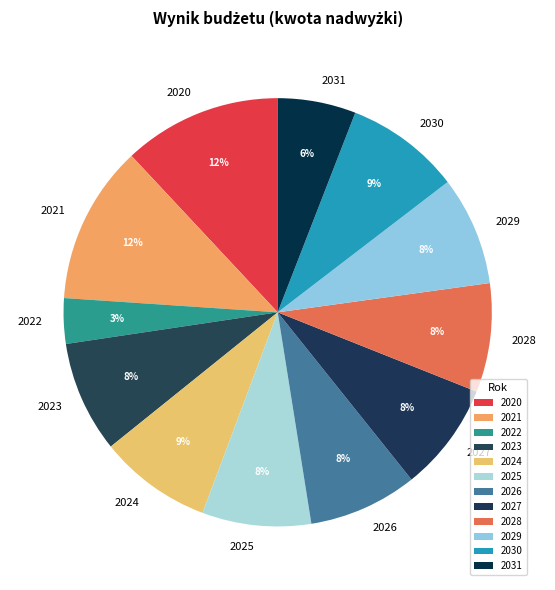

How many slices are in this pie chart?

12